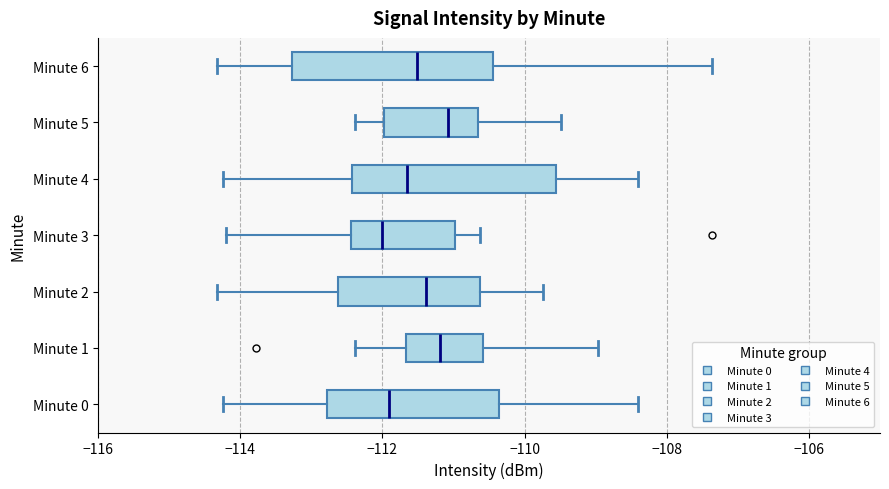

Reading bottom to top, transcribe this box plot: for each box, give where its median line is, the range the box spans, and where its two whiskers end, as read against the x-axis. The values are not printed on the chart, so give them approximately, as read against the axis.

Minute 0: median -111.8, box -112.8 to -110.4, whiskers -114.2 to -108.4
Minute 1: median -111.2, box -111.6 to -110.6, whiskers -112.4 to -109.0
Minute 2: median -111.4, box -112.6 to -110.6, whiskers -114.4 to -109.8
Minute 3: median -112.0, box -112.4 to -111.0, whiskers -114.2 to -110.6
Minute 4: median -111.6, box -112.4 to -109.6, whiskers -114.2 to -108.4
Minute 5: median -111.0, box -112.0 to -110.6, whiskers -112.4 to -109.4
Minute 6: median -111.6, box -113.2 to -110.4, whiskers -114.4 to -107.4